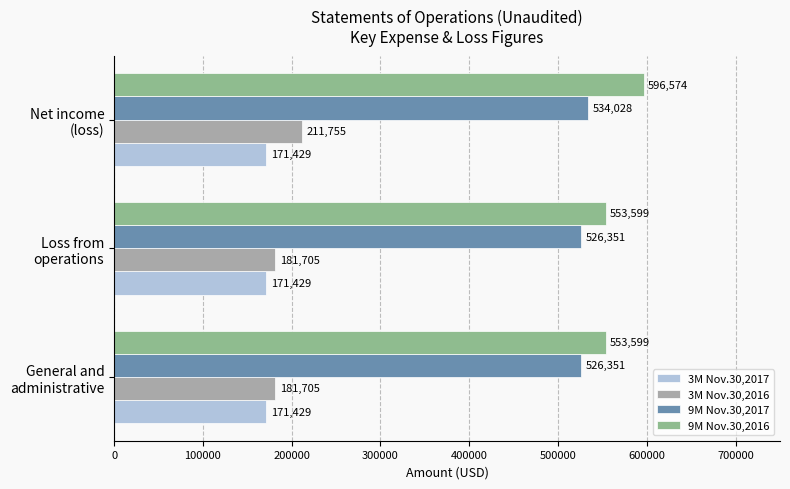

What is the lowest value of the 9M Nov.30,2016 series?

553599